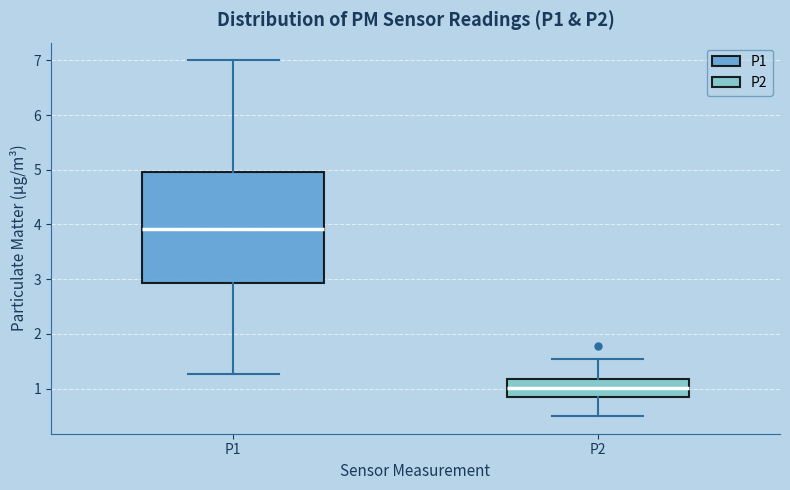

Where does the upper whisker of the box for P2 end on the y-axis? The values are not printed on the chart, so give them approximately, as read against the axis.

1.6